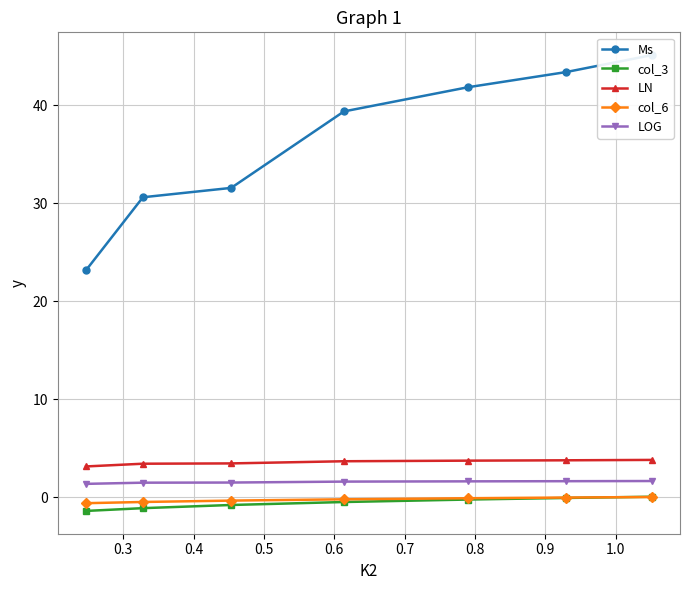

What is the value of the col_3 point at the 2nd from the left?

-1.1